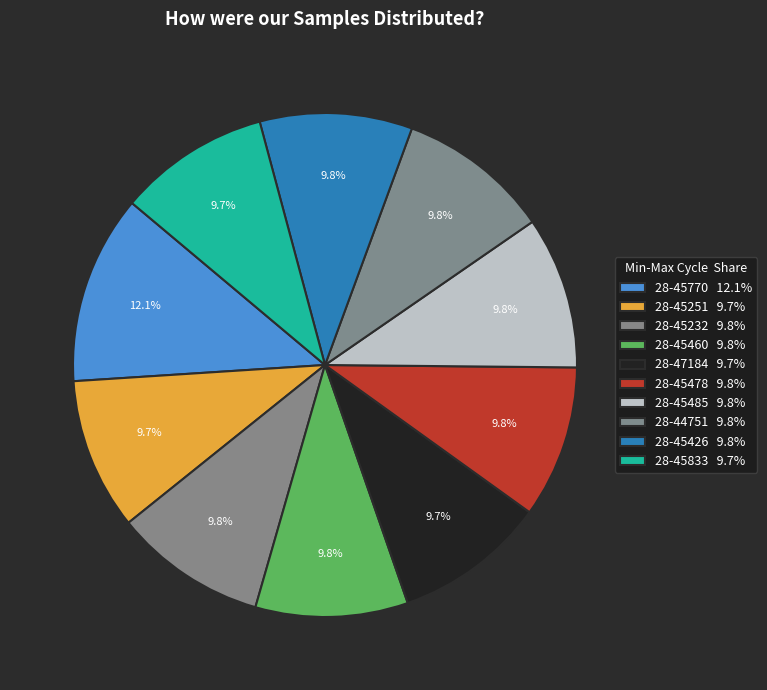

Which category has the biggest portion of the pie?

28-45770